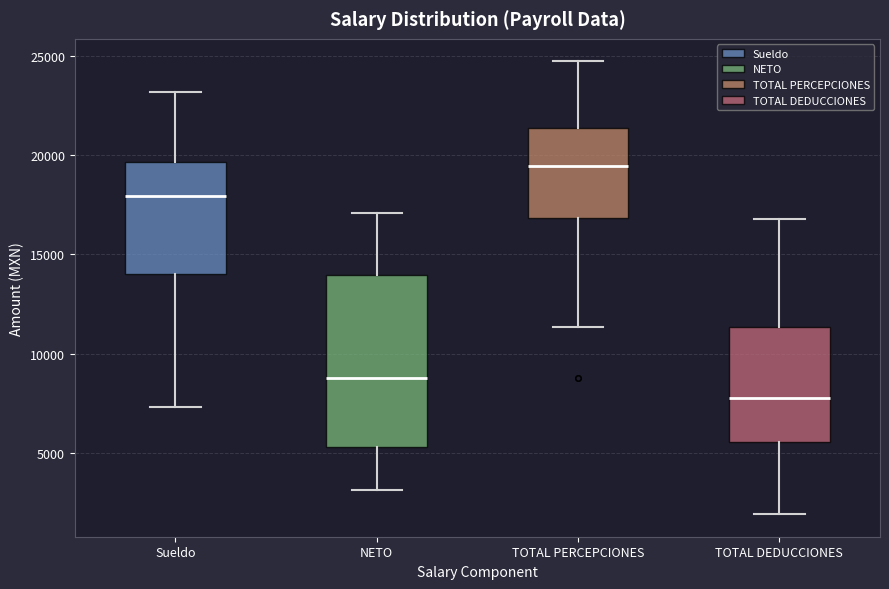

Which box is the tallest, from its lower edge to its upper edge?

NETO